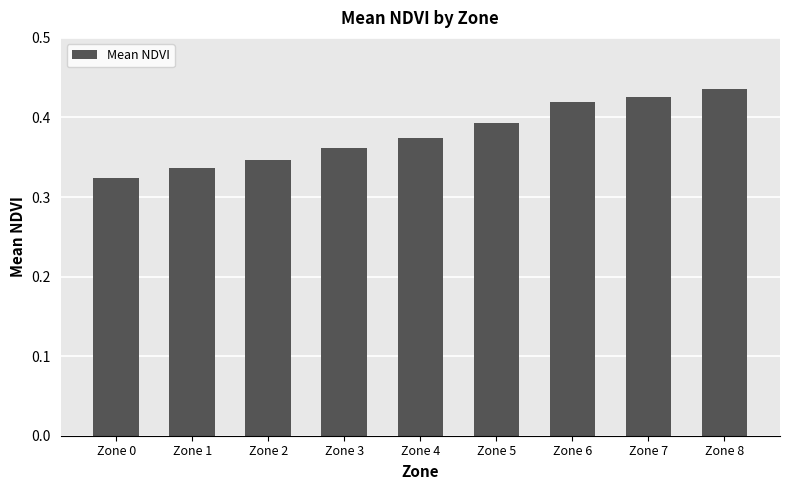

True or false: the data shows 0.1 at Zone 3.

False